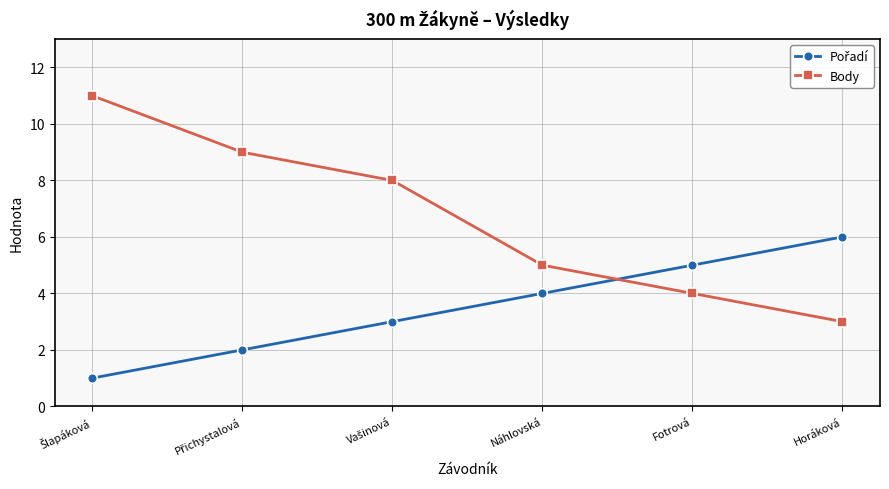

What is the difference between the second highest and minimum values in the Body series?

6